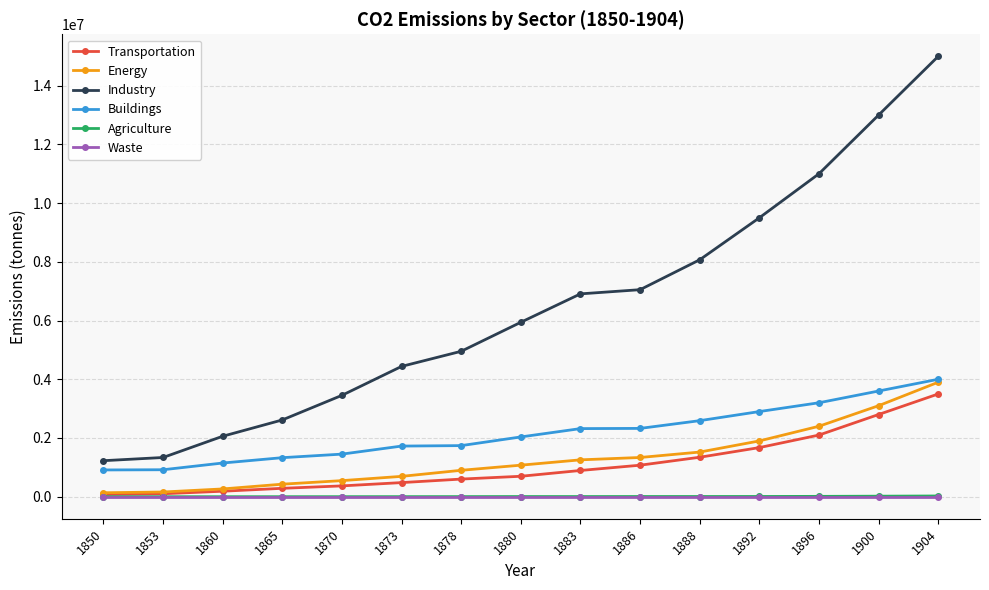

What are all the series names shown in the legend?

Transportation, Energy, Industry, Buildings, Agriculture, Waste